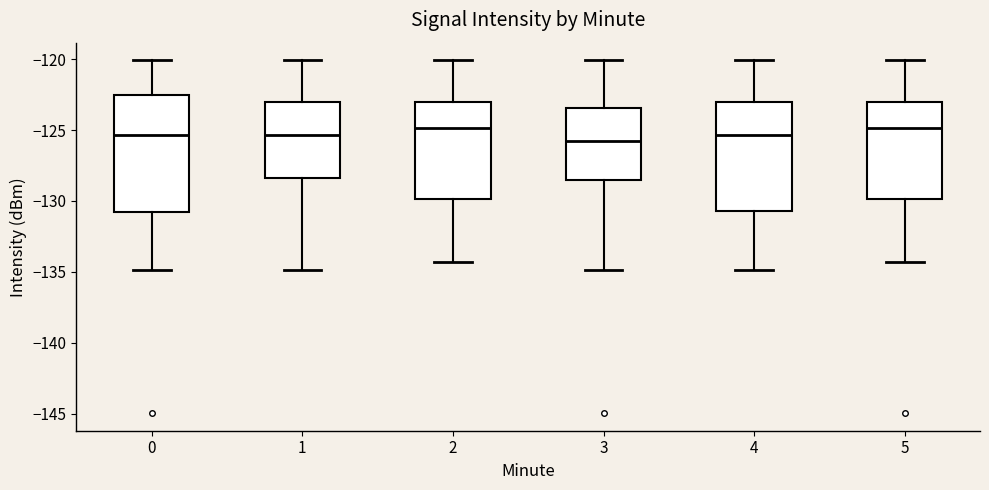

Reading left to right, transcribe this box plot: for each box, give where its median line is, the range the box spans, and where its two whiskers end, as read against the y-axis. The values are not printed on the chart, so give them approximately, as read against the axis.

0: median -125.5, box -131.0 to -122.5, whiskers -135.0 to -120.0
1: median -125.5, box -128.5 to -123.0, whiskers -135.0 to -120.0
2: median -125.0, box -130.0 to -123.0, whiskers -134.5 to -120.0
3: median -126.0, box -128.5 to -123.5, whiskers -135.0 to -120.0
4: median -125.5, box -130.5 to -123.0, whiskers -135.0 to -120.0
5: median -125.0, box -130.0 to -123.0, whiskers -134.5 to -120.0